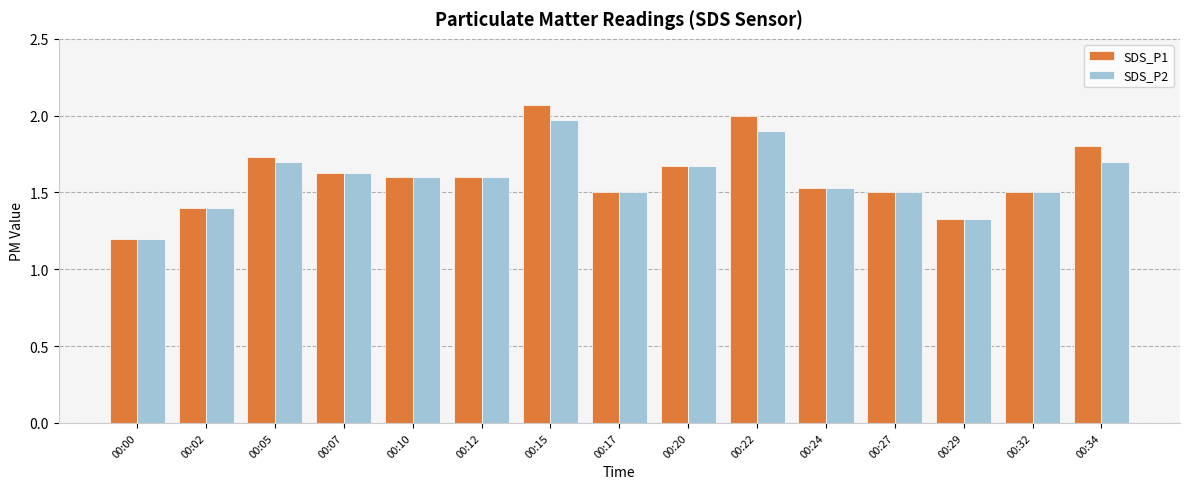

Which series has the largest range (max minus min)?

SDS_P1